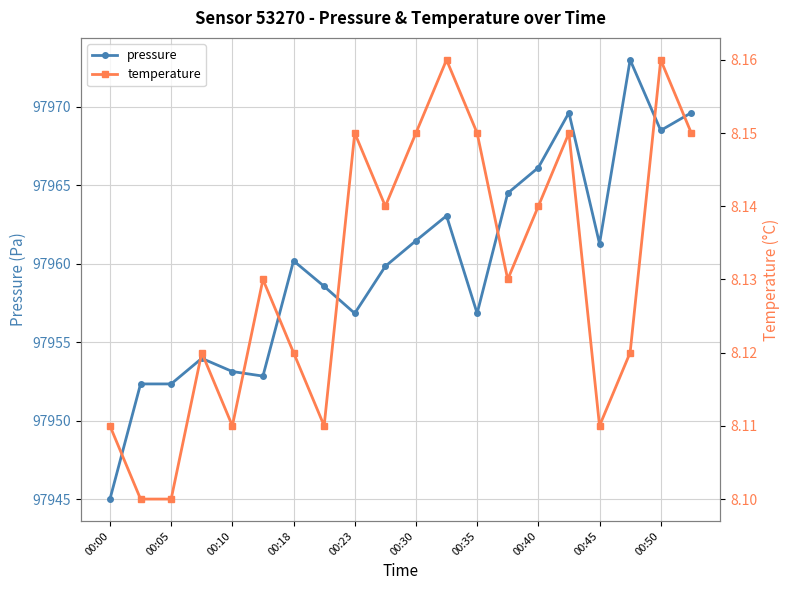

What is the value of the pressure point at the 9th from the left?

97956.8